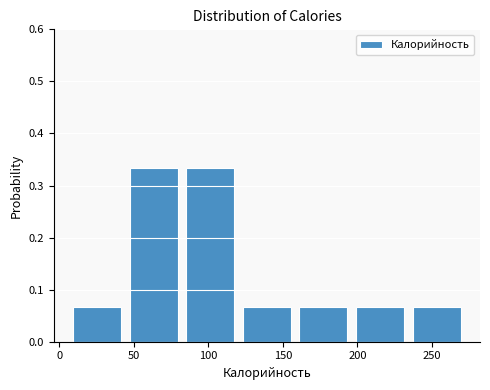

Reading left to right, transcribe this chart: for each bar, give the range it covers on the x-axis and its height. Neither the bar edges nor the heights are printed on the chart, so give them approximately, as read against the axes.

5 to 45: 0.07
45 to 80: 0.33
80 to 120: 0.33
120 to 160: 0.07
160 to 195: 0.07
195 to 235: 0.07
235 to 270: 0.07